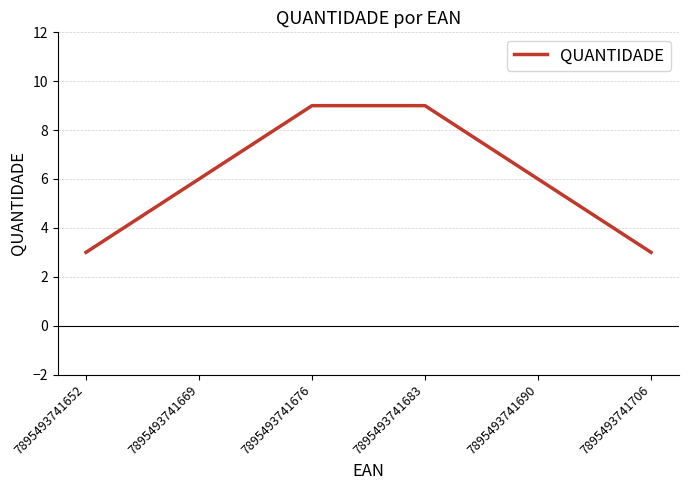

The value at 7895493741669 is 10. True or false?

False